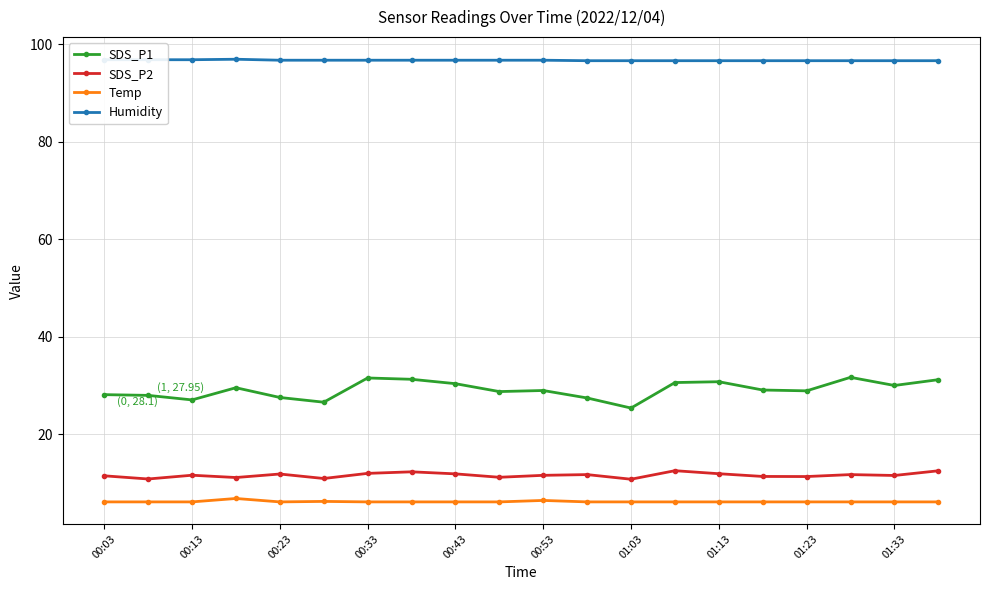

What is the sum of all Humidity values?

1933.6